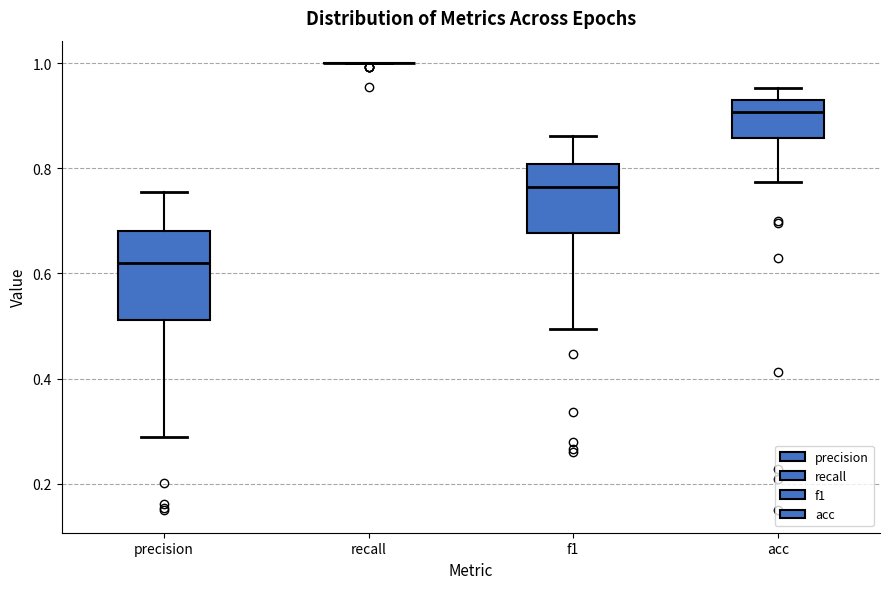

Where does the median line of the box for precision sit on the y-axis? The values are not printed on the chart, so give them approximately, as read against the axis.

0.62